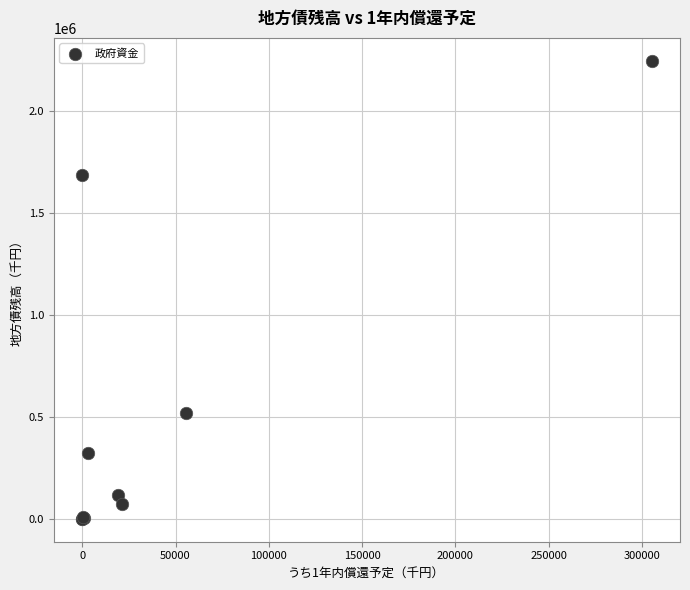

What Y value in the scatter plot is closest to 1123376?

1684624